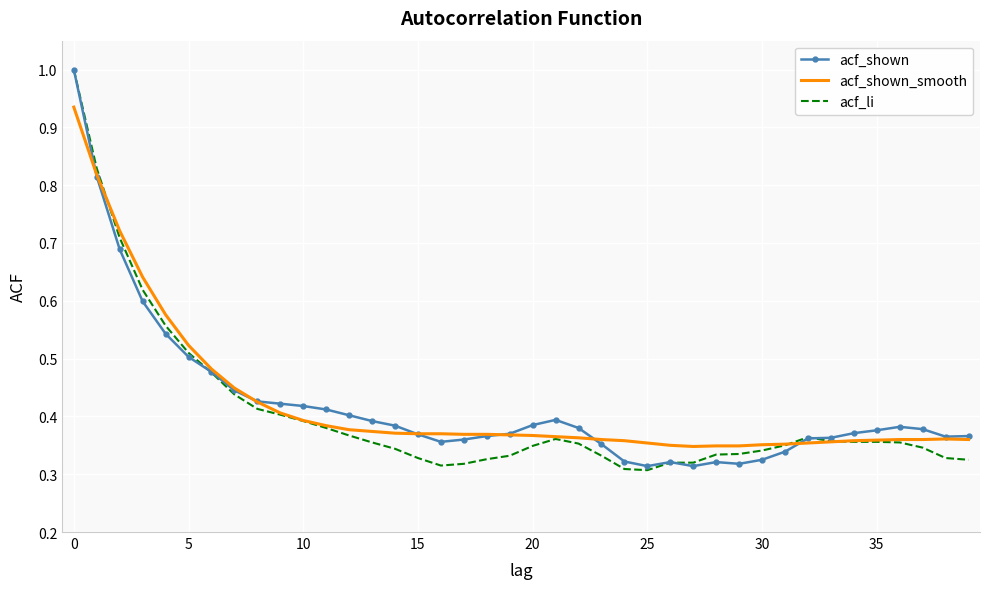

What is the sum of all acf_li values?

16.2